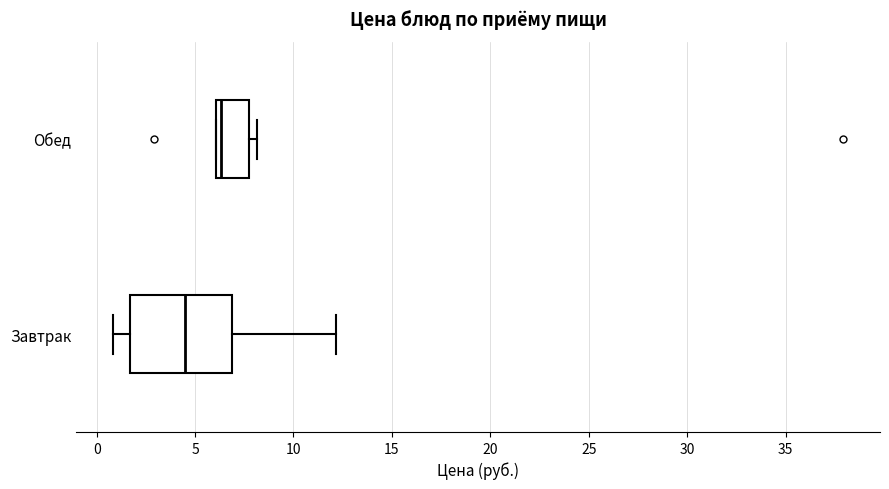

Comparing the boxes themselves (not the whiskers), which one is the widest?

Завтрак